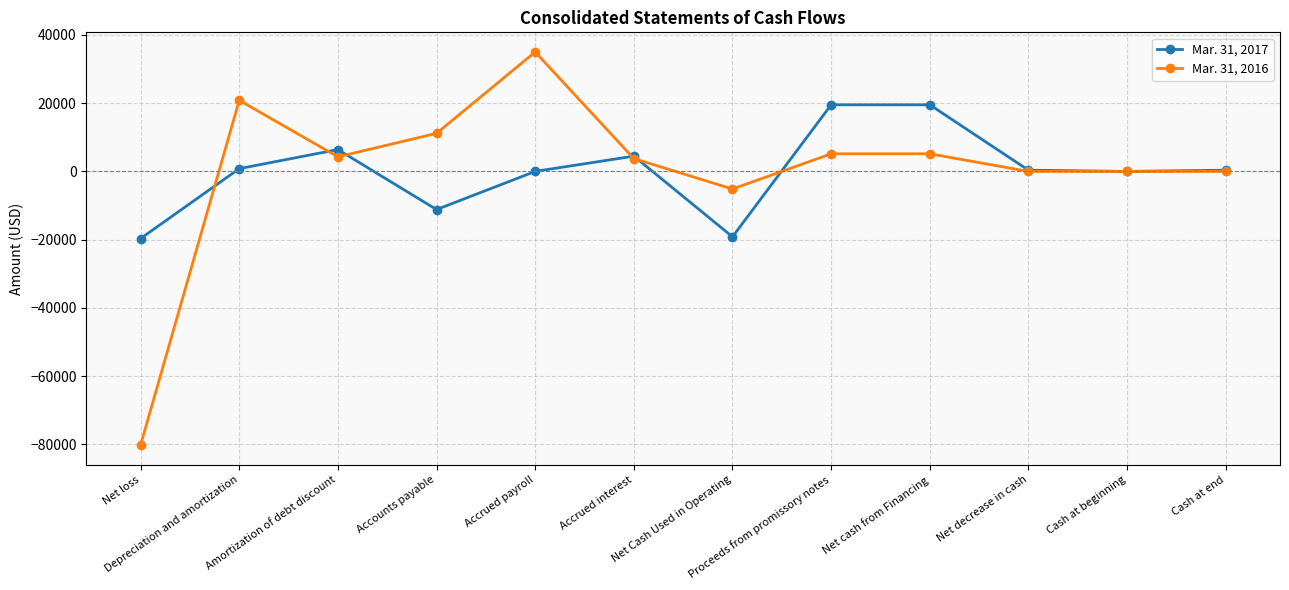

How many values in the Mar. 31, 2016 series are below 4269?

6